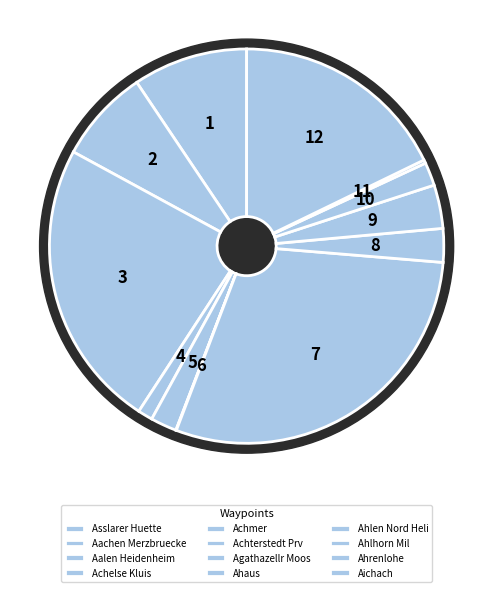

To the nearest percent, what is the difference between the Ahaus and Achelse Kluis slice percentages?

2%